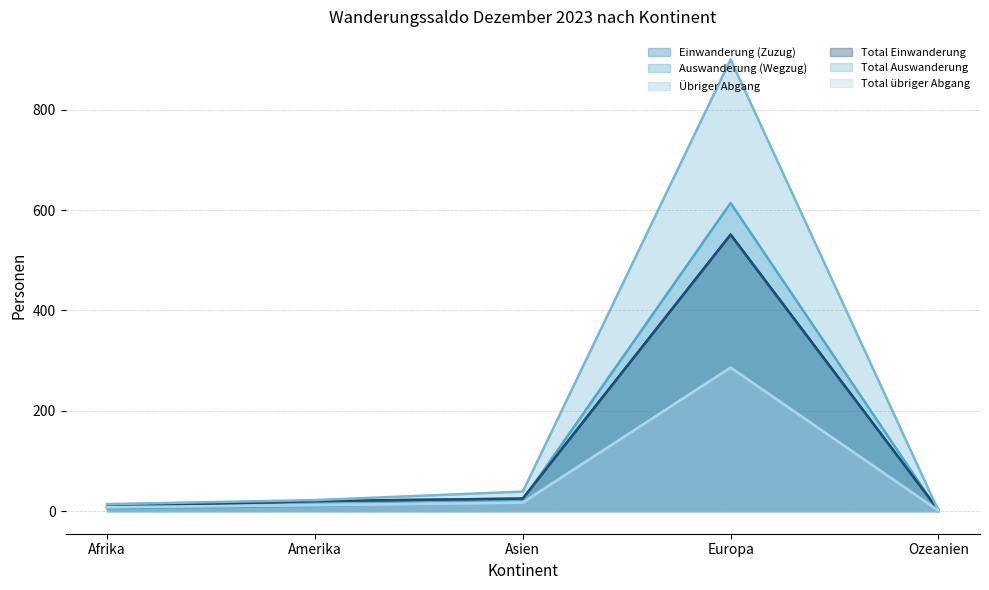

At which category does the chart reach its minimum across all series?

Ozeanien